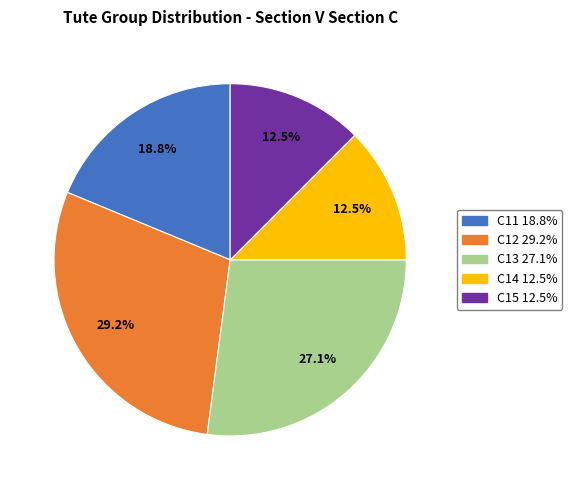

Which slice is the largest?

C12